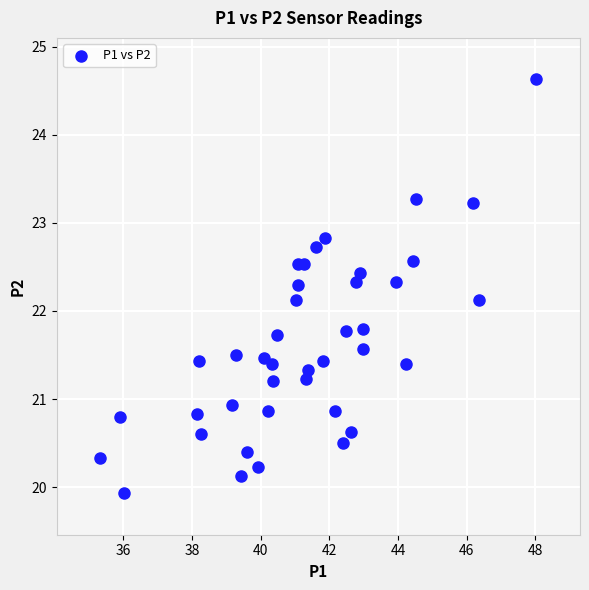

What is the range of Y values (max minus min)?

4.7